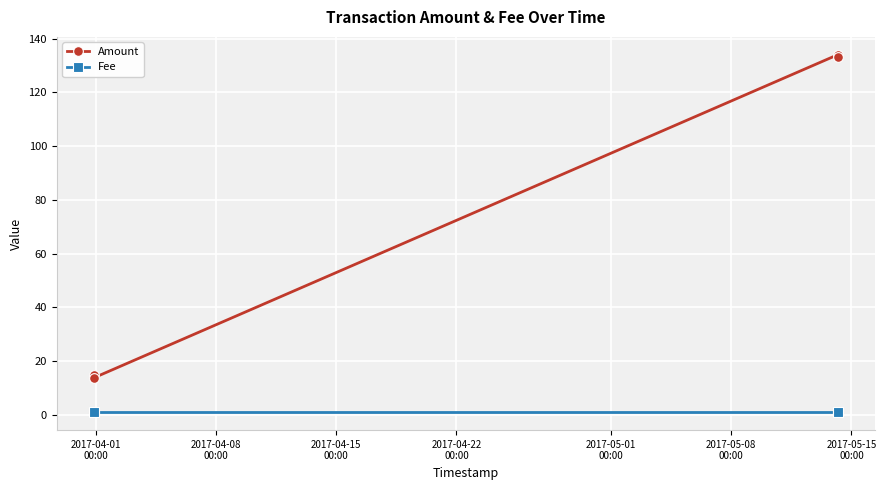

True or false: Amount and Fee cross at least once.

False